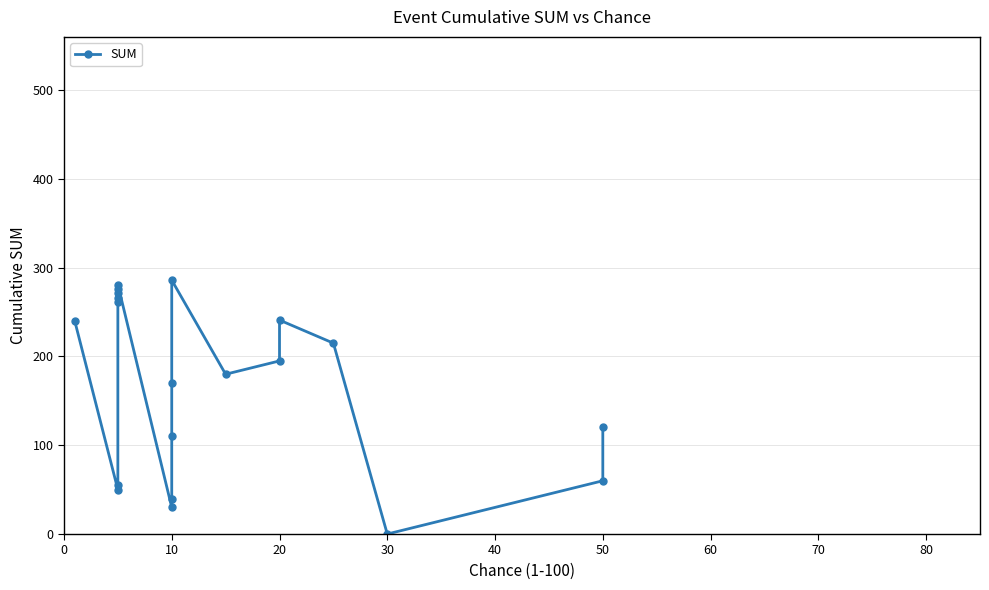

What is the difference between the maximum and minimum values?

286